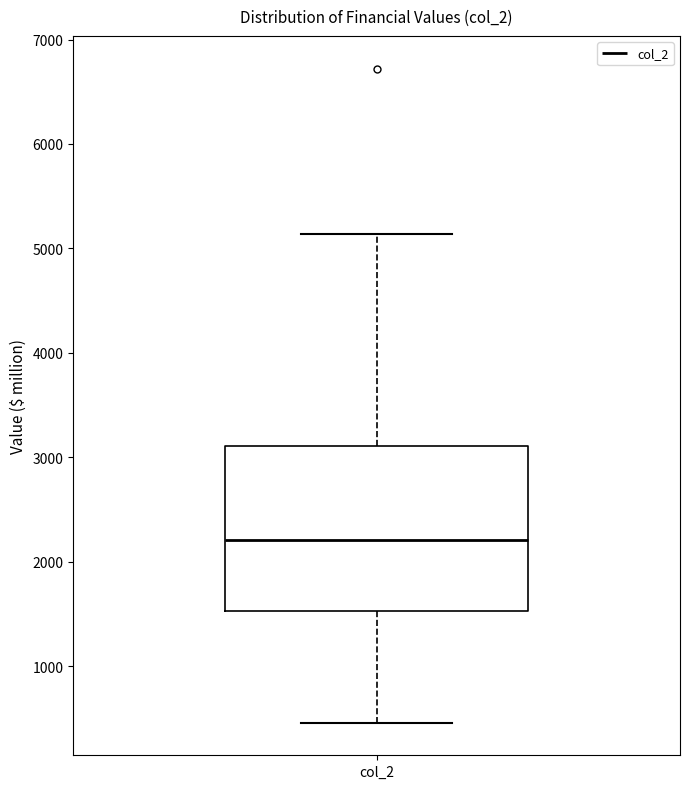

Transcribe this box plot: give where the median line is, the range the box spans, and where the two whiskers end, as read against the y-axis. The values are not printed on the chart, so give them approximately, as read against the axis.

median 2200, box 1500 to 3100, whiskers 500 to 5100